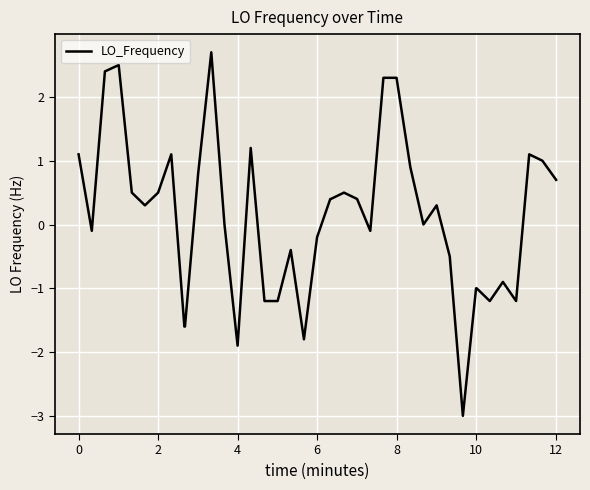

What is the minimum value shown in the chart?

-3.0